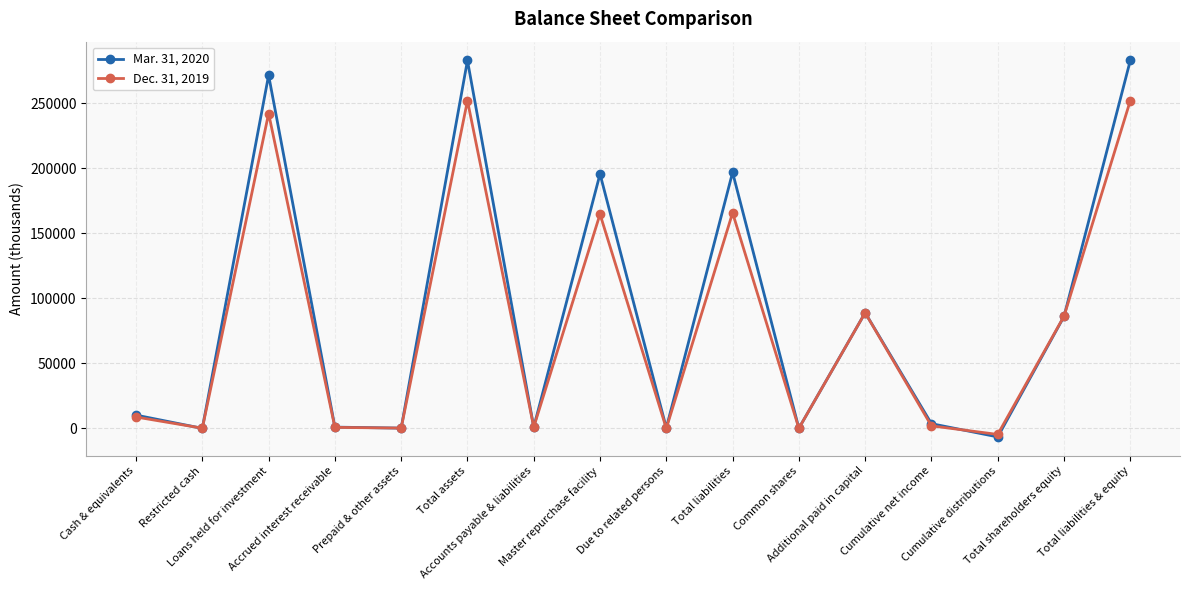

What is the value of the Mar. 31, 2020 point at the 9th from the left?

334